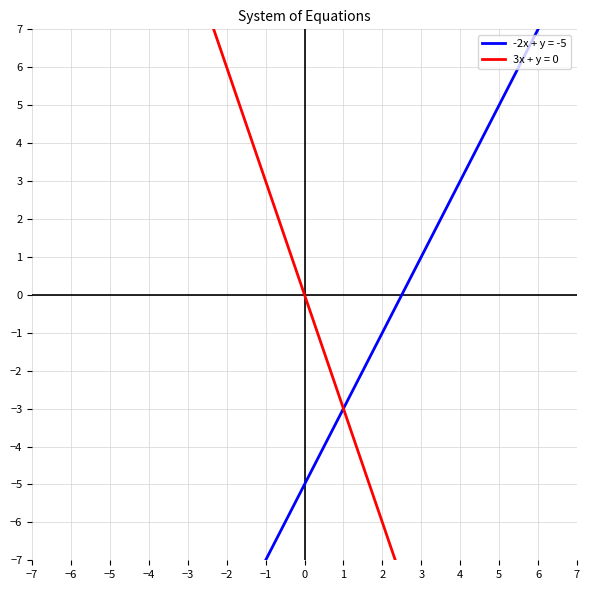

True or false: -2x + y = -5 has more than 0 interior local peaks.

False